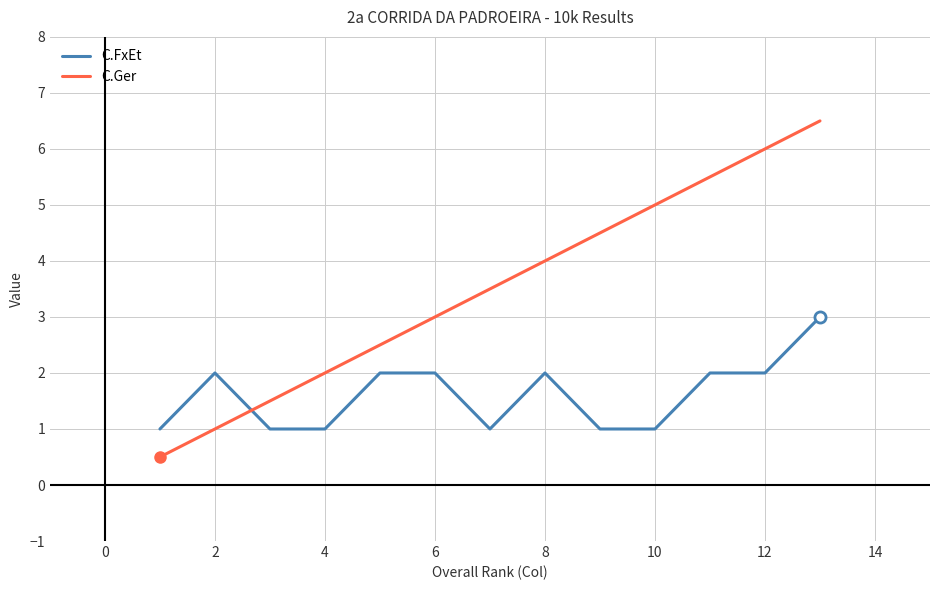

What are all the series names shown in the legend?

C.FxEt, C.Ger